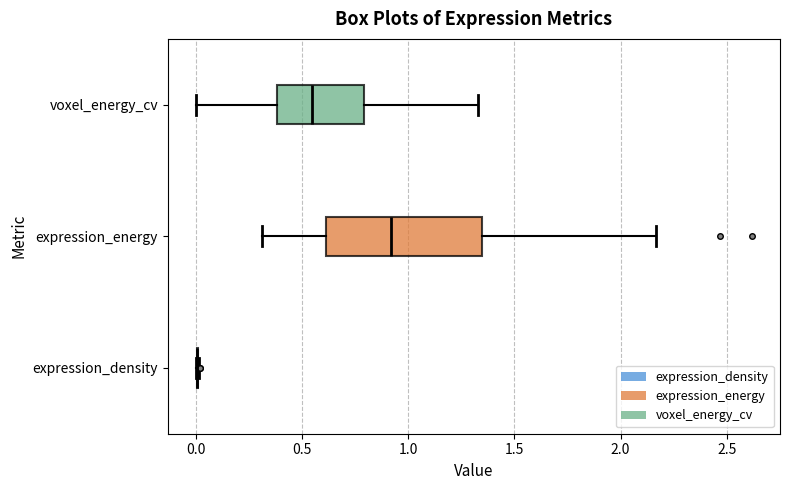

Which box is the widest, from its left edge to its right edge?

expression_energy